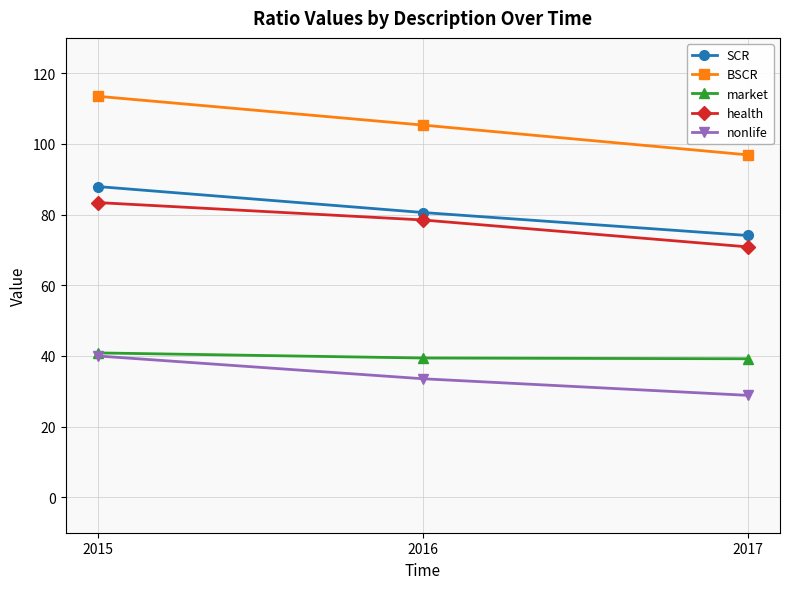

Is this an area chart (filled region under the line)?

No